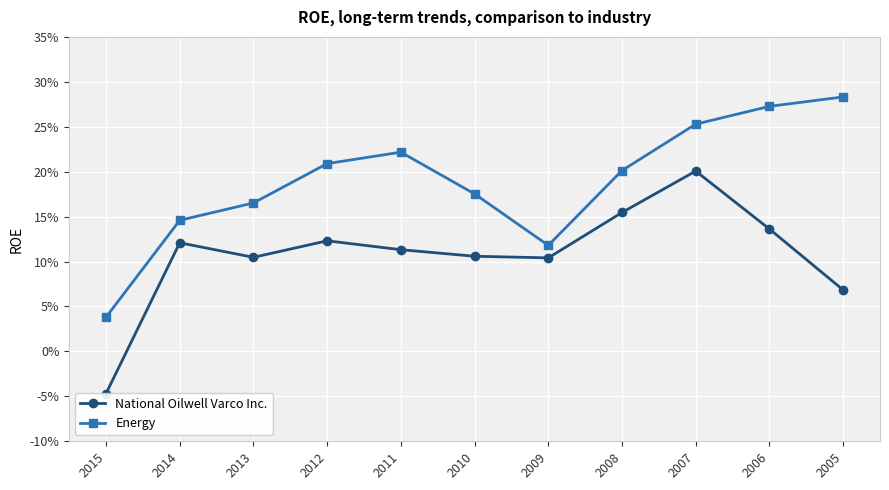

The value of National Oilwell Varco Inc. at 2015 is -0.1. True or false?

False